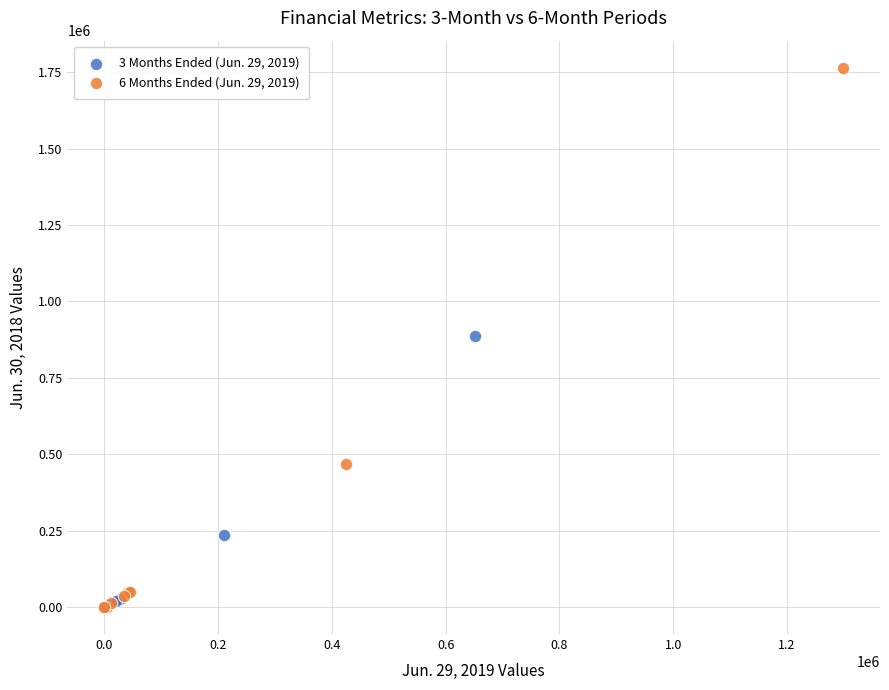

What are all the series names shown in the legend?

3 Months Ended (Jun. 29, 2019), 6 Months Ended (Jun. 29, 2019)